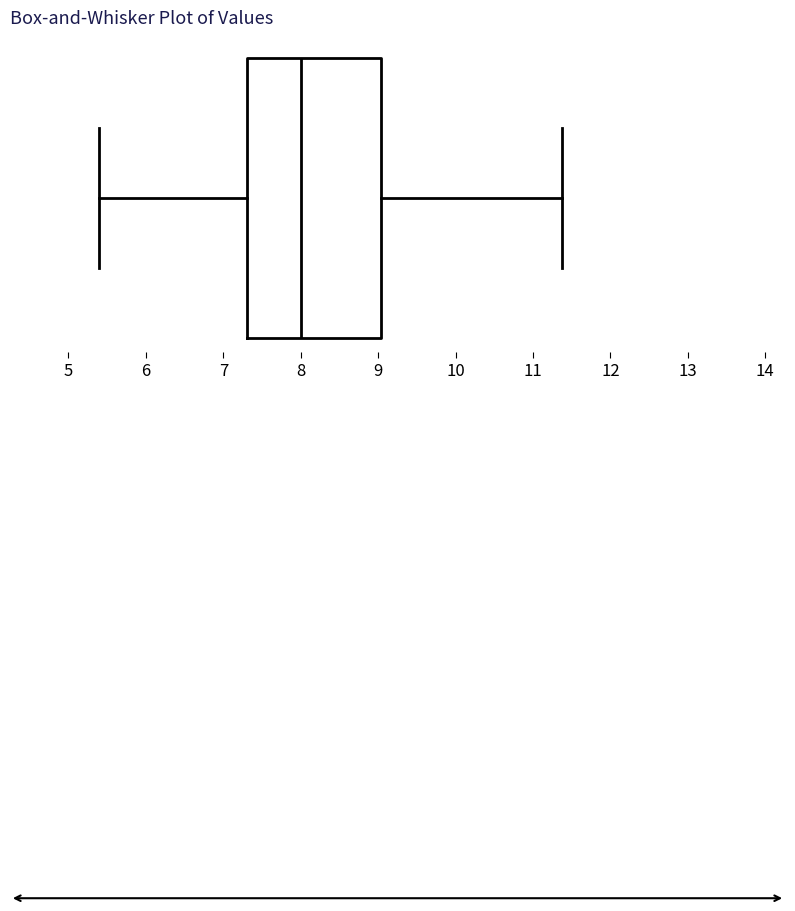

Transcribe this box plot: give where the median line is, the range the box spans, and where the two whiskers end, as read against the x-axis. The values are not printed on the chart, so give them approximately, as read against the axis.

median 8.0, box 7.3 to 9.0, whiskers 5.4 to 11.4